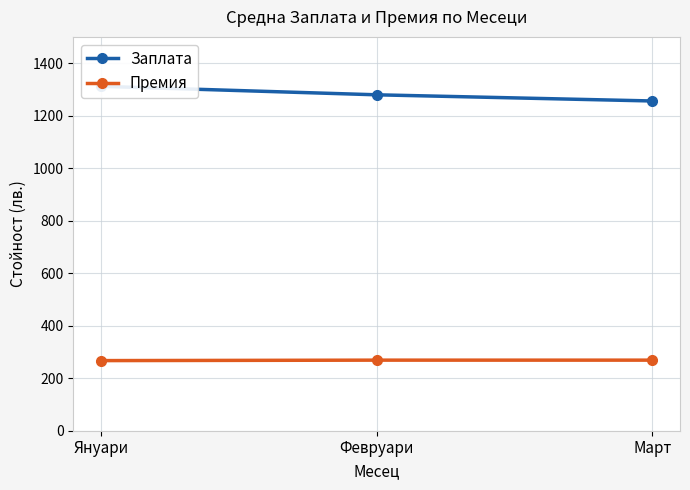

Does the chart have visible grid lines?

Yes